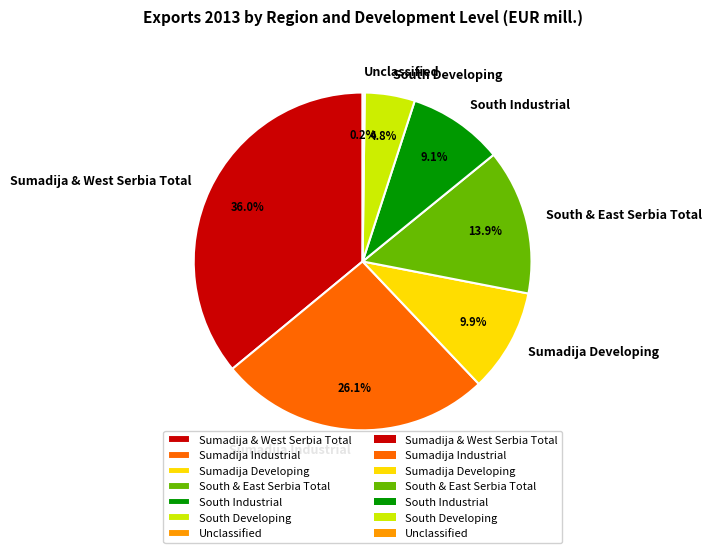

Approximately how many times larger is the value at South Industrial compared to Sumadija Developing?

0.9